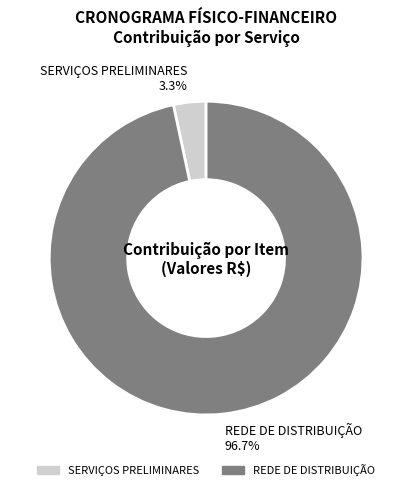

To the nearest percent, what is the average slice percentage?

50%